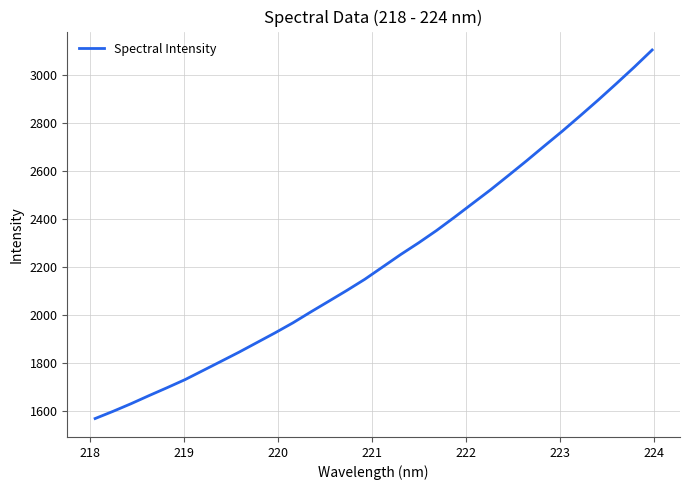

What is the difference between the maximum and minimum values?

1536.9